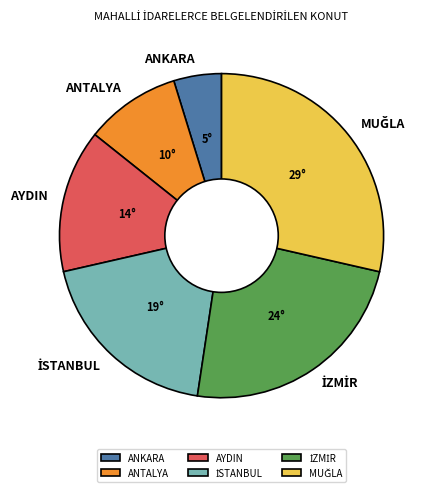

Is AYDIN the majority of the pie?

No